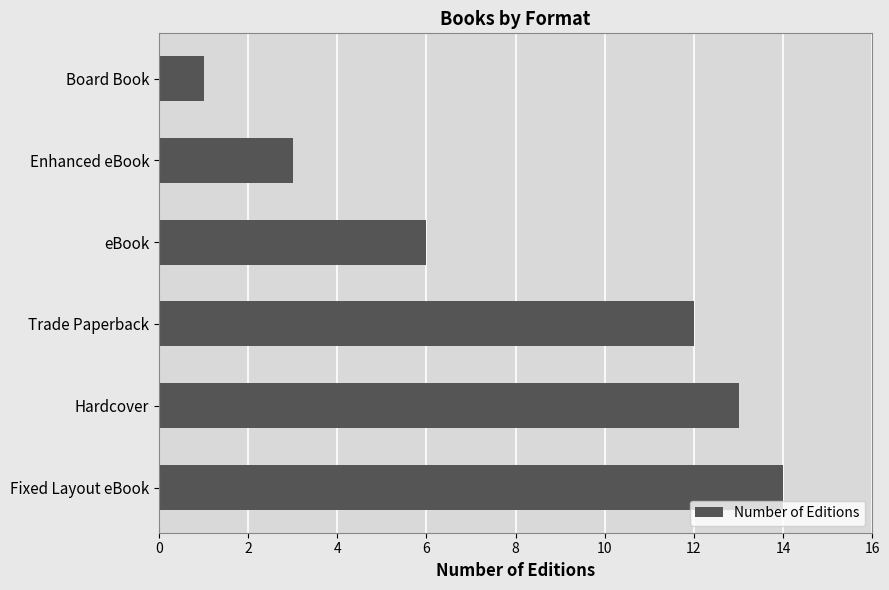

What is the approximate value at Fixed Layout eBook?

14